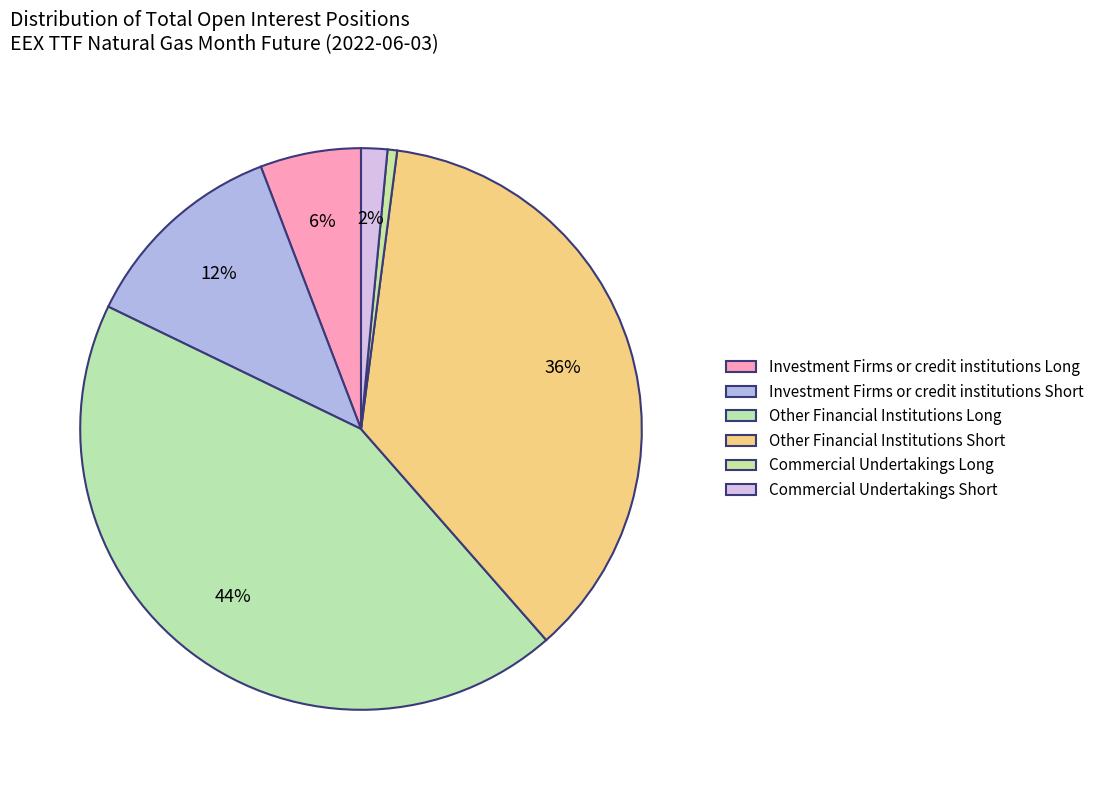

How many slices are in this pie chart?

6